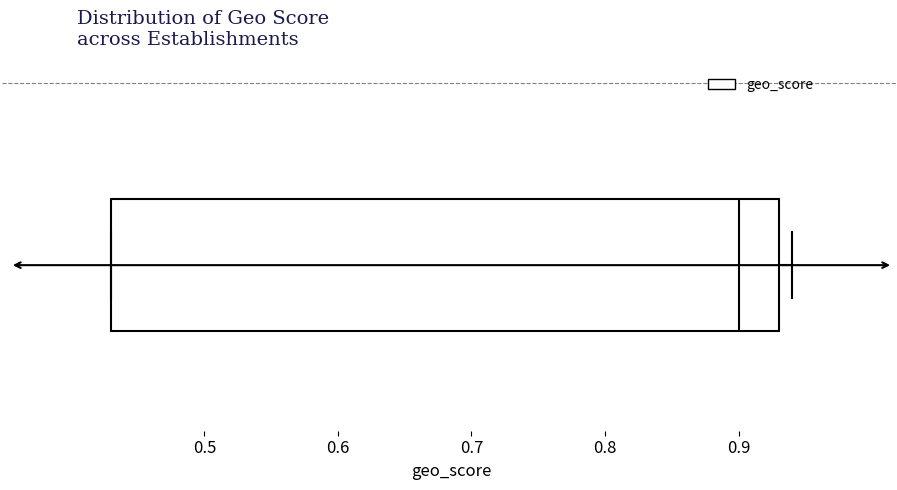

Read this box plot against the x-axis: the position of the median line, the range covered by the box, and the ends of both whiskers. The values are not printed on the chart, so give them approximately, as read against the axis.

median 0.90, box 0.43 to 0.93, whiskers 0.43 to 0.94